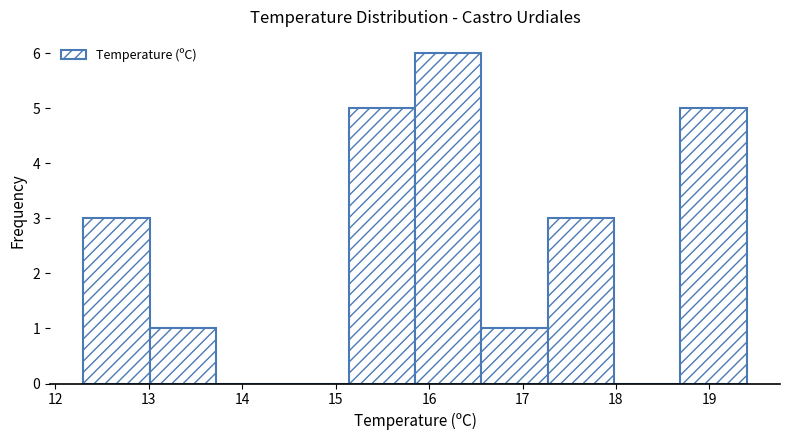

Reading left to right, list every bar in this chart as the range it spans on the x-axis followed by its height. Neither the bar edges nor the heights are printed on the chart, so give them approximately, as read against the axes.

12.30 to 13.01: 3
13.01 to 13.72: 1
13.72 to 14.43: 0
14.43 to 15.14: 0
15.14 to 15.85: 5
15.85 to 16.56: 6
16.56 to 17.27: 1
17.27 to 17.98: 3
17.98 to 18.69: 0
18.69 to 19.40: 5